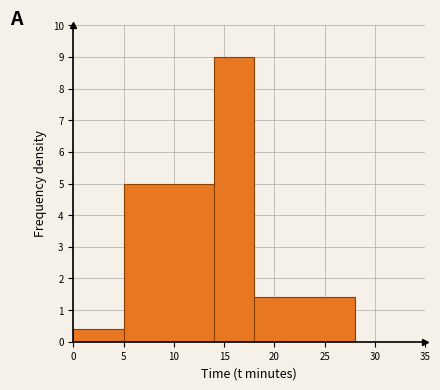

What is the height of the bar covering 5 to 14 on the x-axis? The values are not printed on the chart, so give them approximately, as read against the axis.

5.0